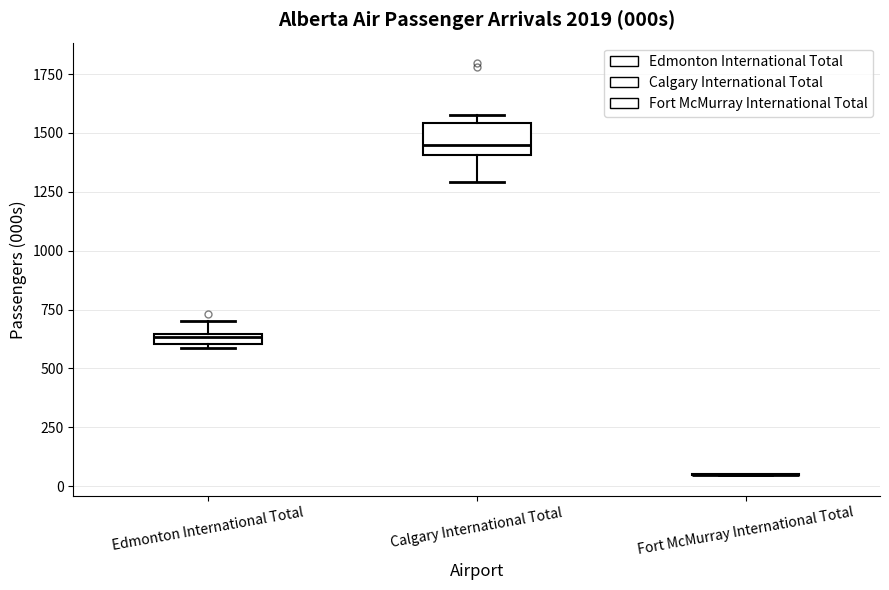

Which box is the tallest, from its lower edge to its upper edge?

Calgary International Total